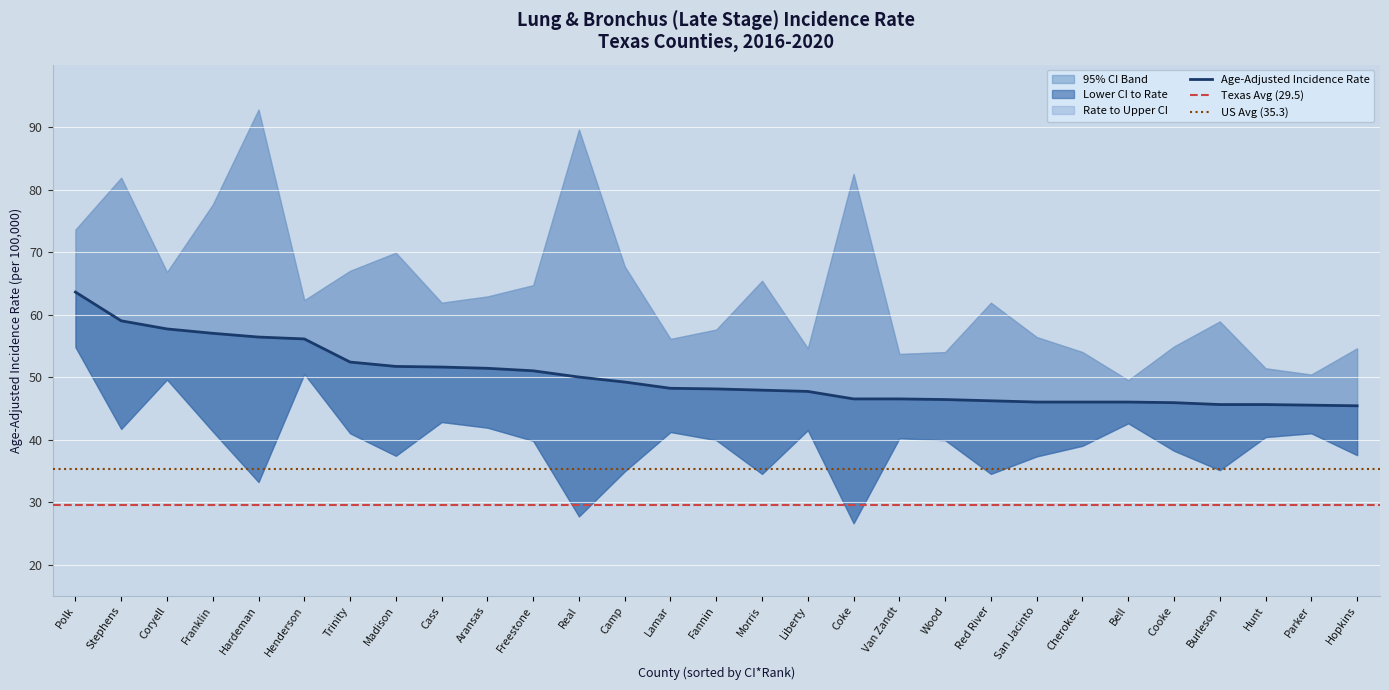

How many data points does each series have?

29